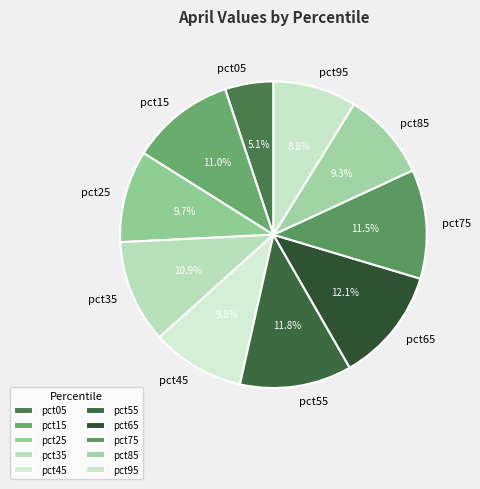

Which category has the smallest portion of the pie?

pct05